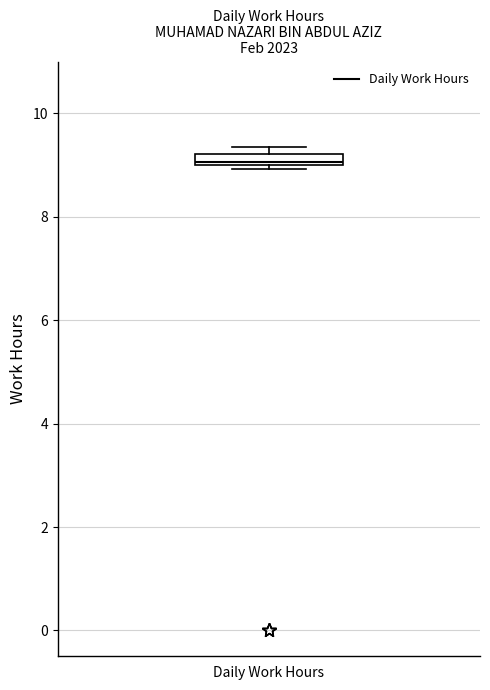

Where is the lower edge of the box for Daily Work Hours on the y-axis? The values are not printed on the chart, so give them approximately, as read against the axis.

9.0